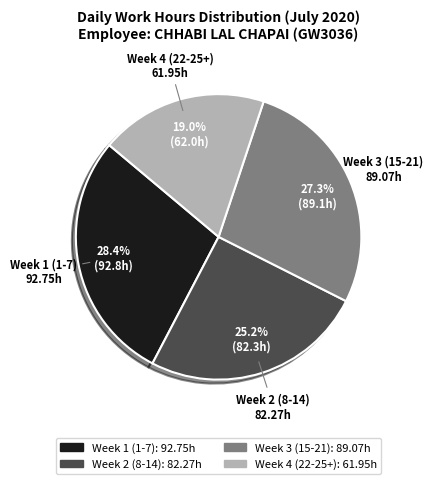

To the nearest percent, what is the difference between the largest and smallest slice percentages?

9%